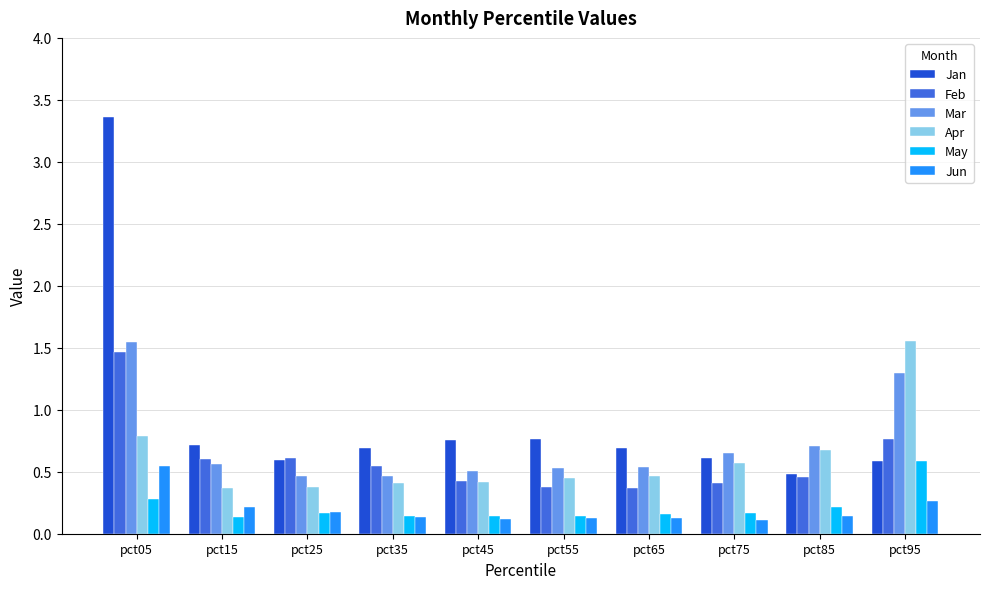

How many May values are between 0 and 1?

10